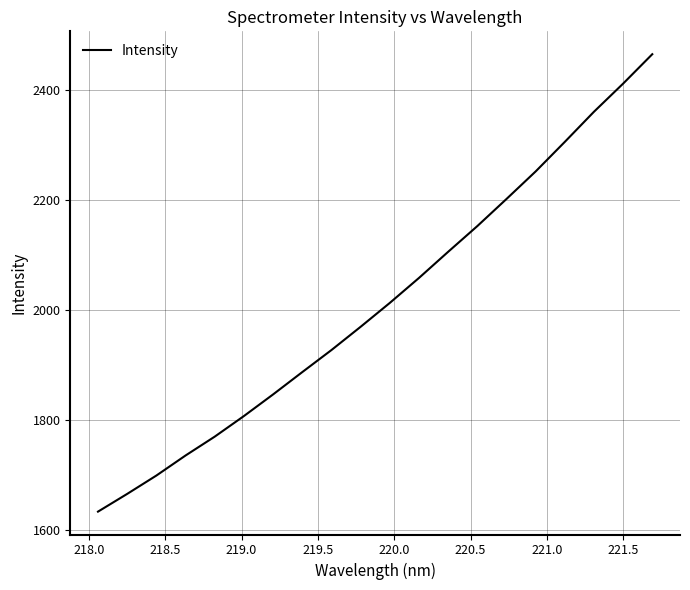

What is the difference between the maximum and minimum values?

831.7